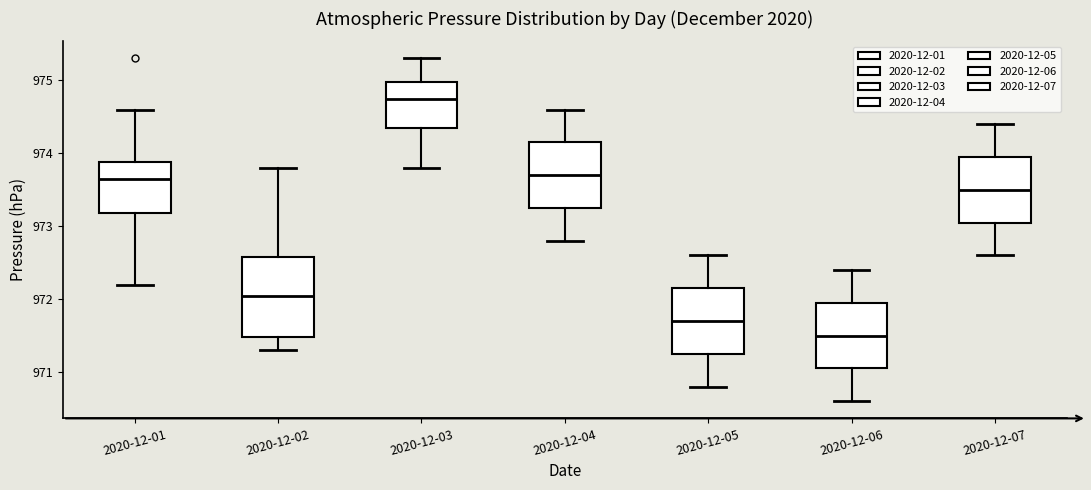

Reading left to right, transcribe this box plot: for each box, give where its median line is, the range the box spans, and where its two whiskers end, as read against the y-axis. The values are not printed on the chart, so give them approximately, as read against the axis.

2020-12-01: median 973.7, box 973.2 to 973.9, whiskers 972.2 to 974.6
2020-12-02: median 972.1, box 971.5 to 972.6, whiskers 971.3 to 973.8
2020-12-03: median 974.8, box 974.4 to 975.0, whiskers 973.8 to 975.3
2020-12-04: median 973.7, box 973.3 to 974.2, whiskers 972.8 to 974.6
2020-12-05: median 971.7, box 971.3 to 972.2, whiskers 970.8 to 972.6
2020-12-06: median 971.5, box 971.1 to 972.0, whiskers 970.6 to 972.4
2020-12-07: median 973.5, box 973.1 to 974.0, whiskers 972.6 to 974.4